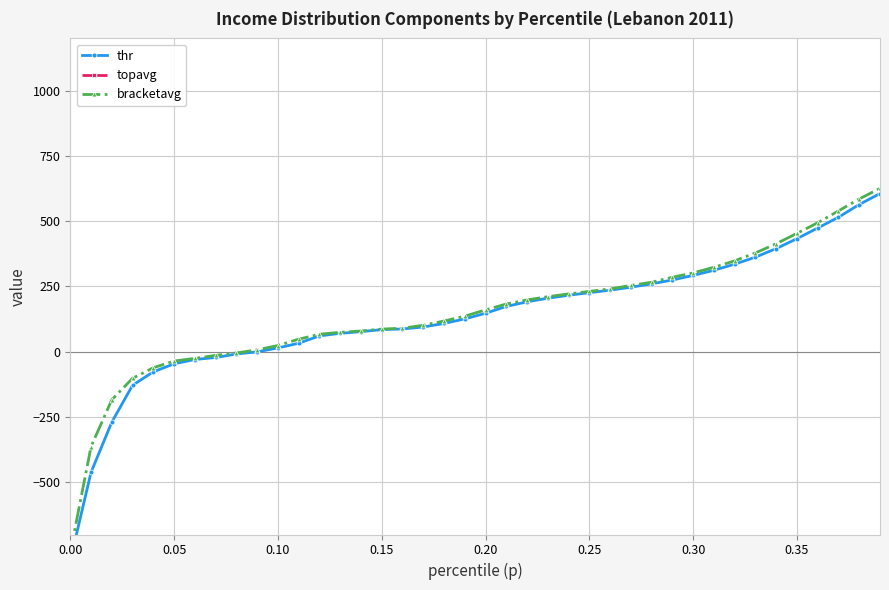

Count the number of categories in the chart.

40